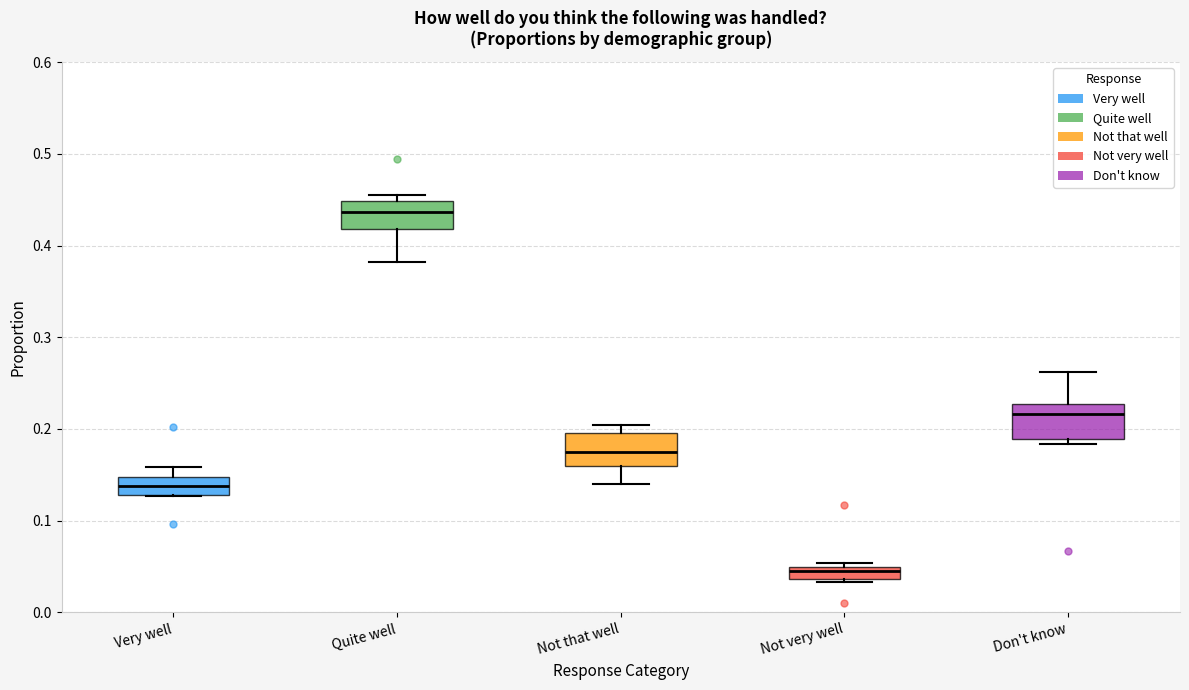

Where is the lower edge of the box for Very well on the y-axis? The values are not printed on the chart, so give them approximately, as read against the axis.

0.13